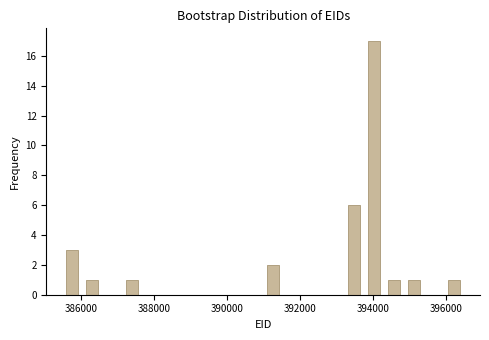

Around what value on the x-axis is the tallest bar? Give the approximate position of its centre, as read against the axis.

394000